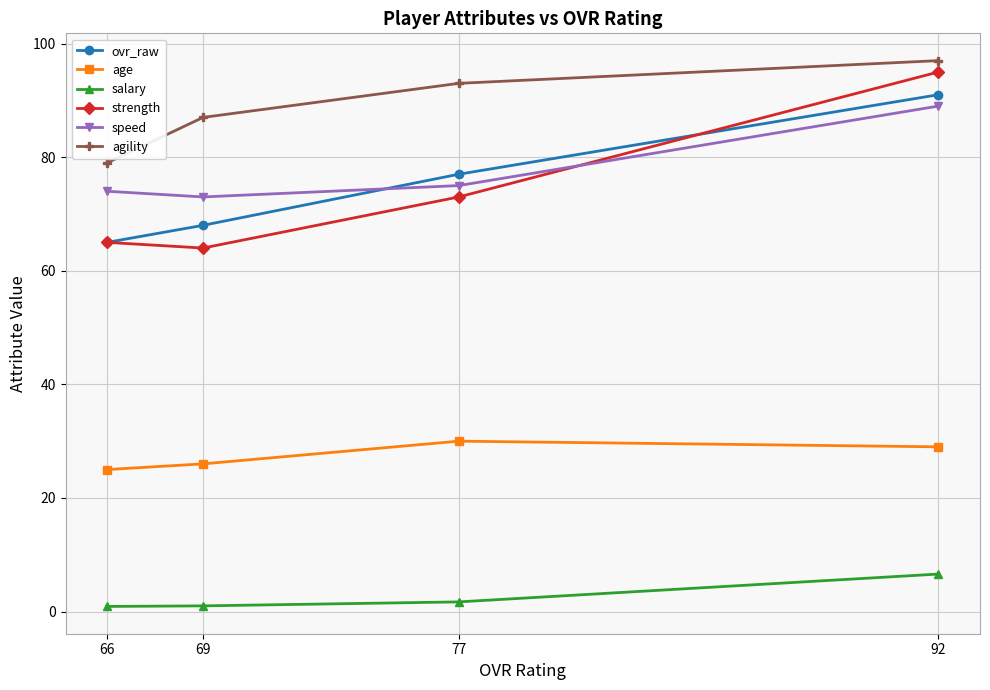

What is the difference between the maximum and minimum values in the agility series?

18.0